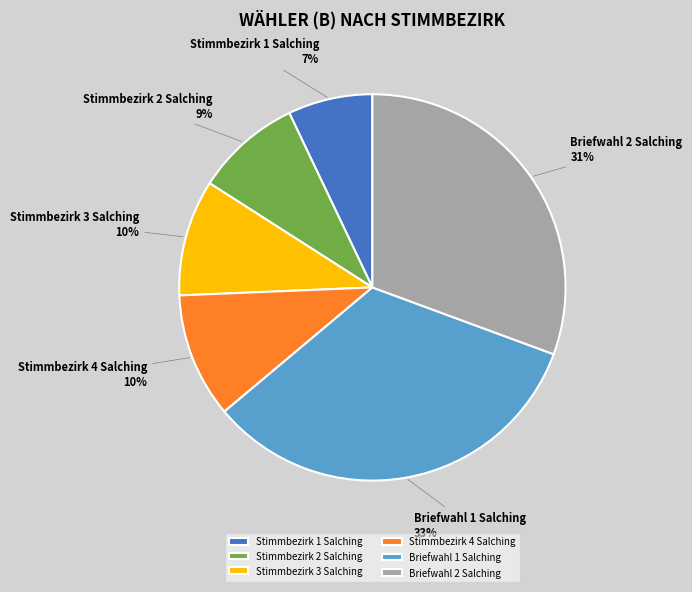

Count the number of slices in the pie.

6